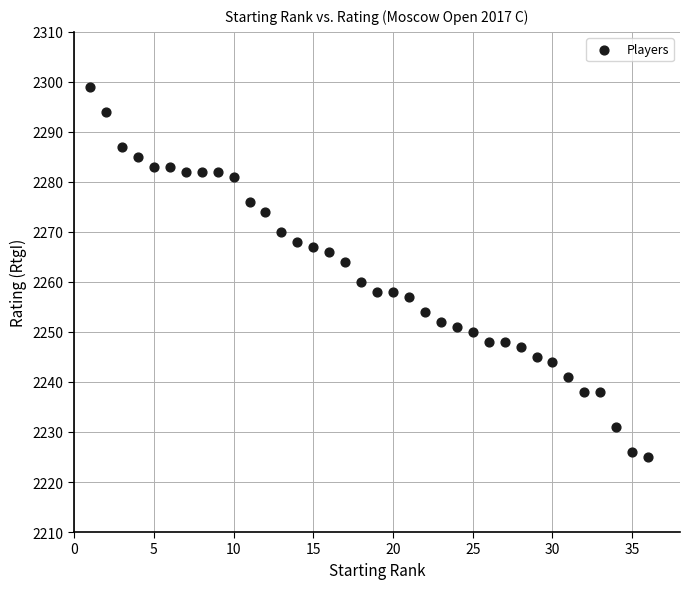

What is the range of Y values (max minus min)?

74